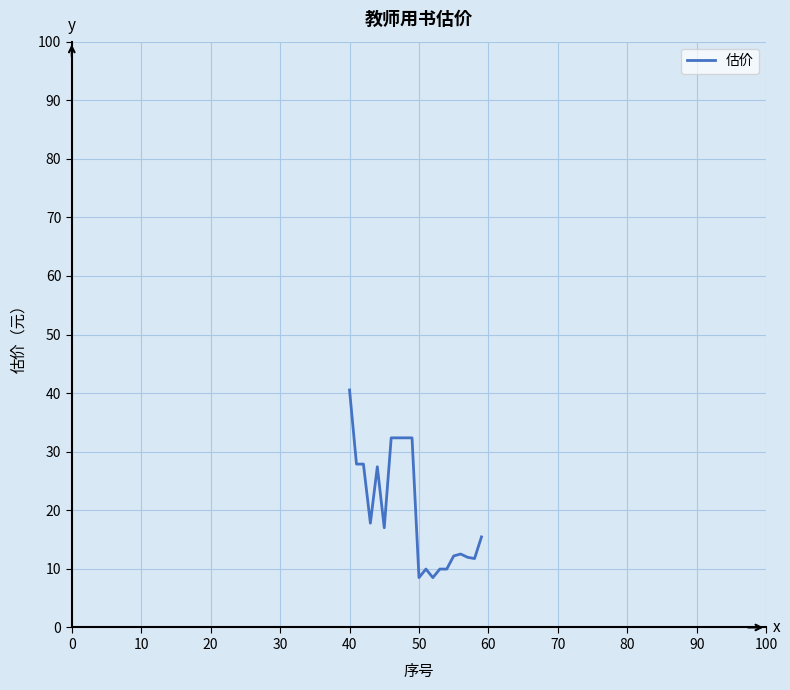

What is the greatest value displayed?

40.5